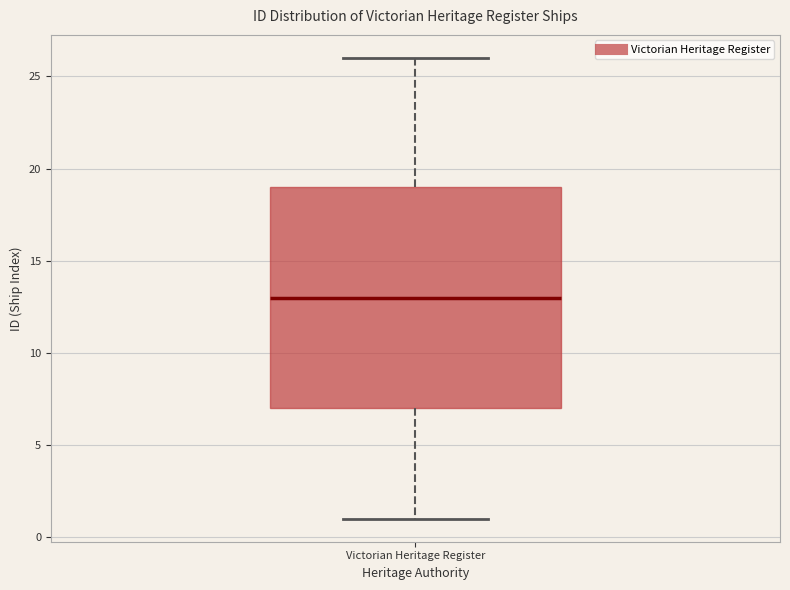

Where does the lower whisker of the box for Victorian Heritage Register end on the y-axis? The values are not printed on the chart, so give them approximately, as read against the axis.

1